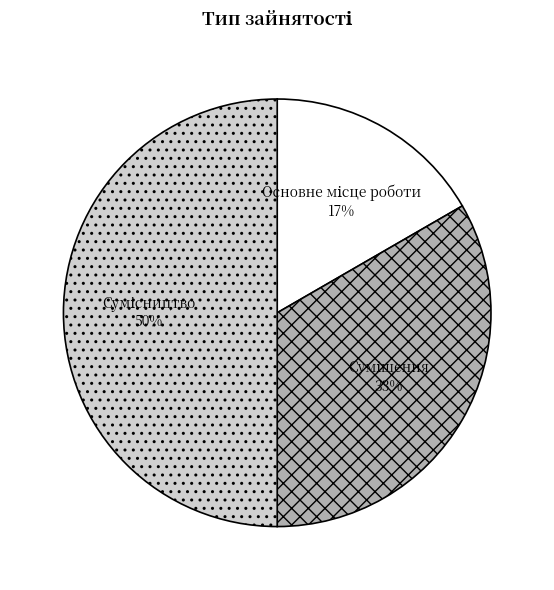

To the nearest percent, what is the average slice percentage?

33%